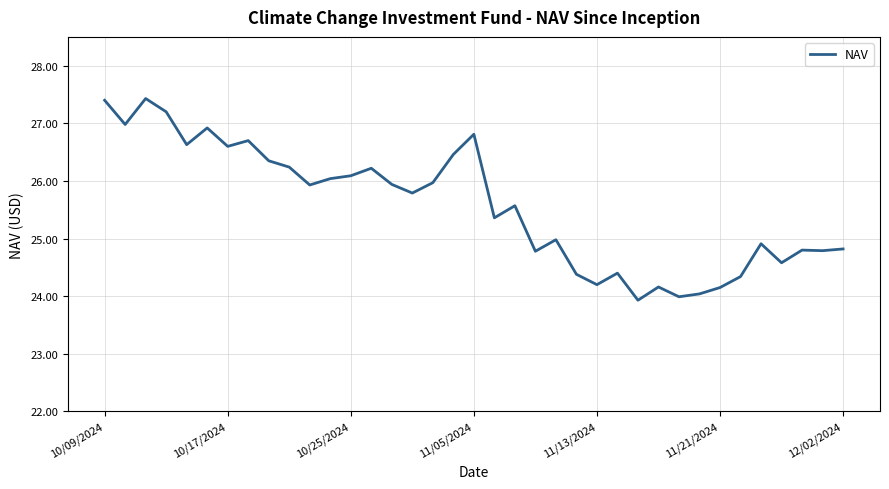

What is the smallest value displayed?

23.9